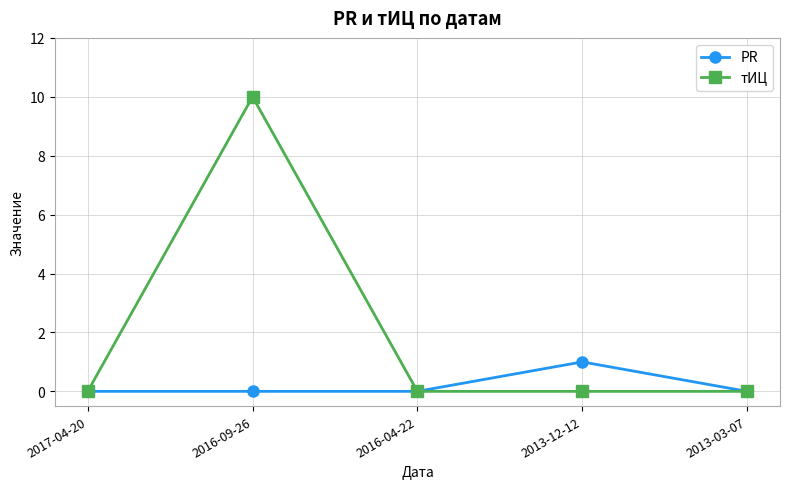

Where is the first local maximum for тИЦ?

2016-09-26